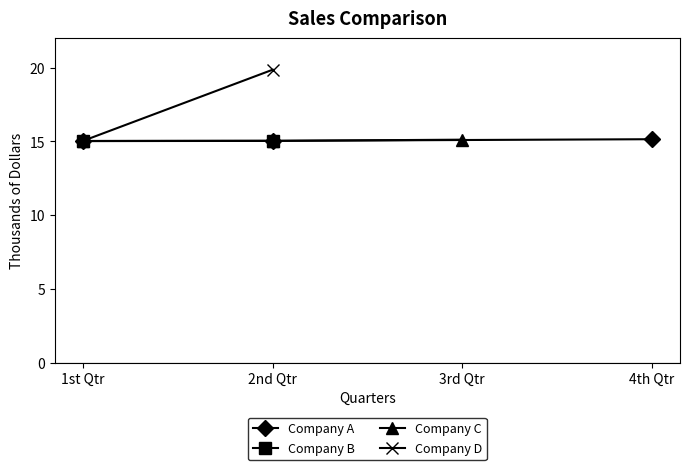

What is the value of the Company A point at the 1st from the left?

15.0